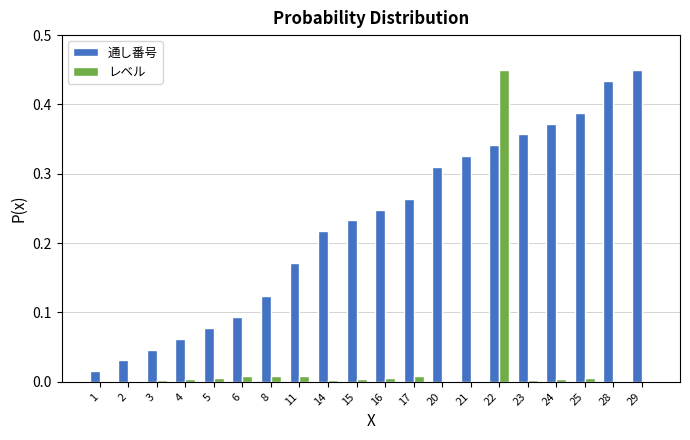

Are the bars grouped side by side (vs. stacked)?

Yes